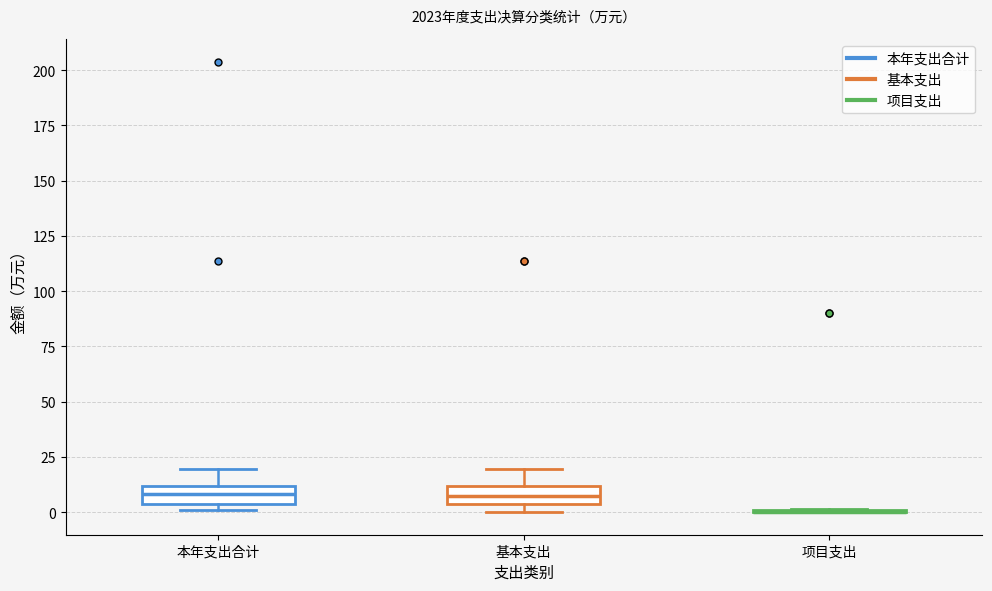

Reading left to right, transcribe this box plot: for each box, give where its median line is, the range the box spans, and where its two whiskers end, as read against the y-axis. The values are not printed on the chart, so give them approximately, as read against the axis.

本年支出合计: median 10 (inside the box), box 5 to 10, whiskers 0 to 20
基本支出: median 5 (inside the box), box 5 to 10, whiskers 0 to 20
项目支出: box collapsed to a line at 0, whiskers 0 to 0